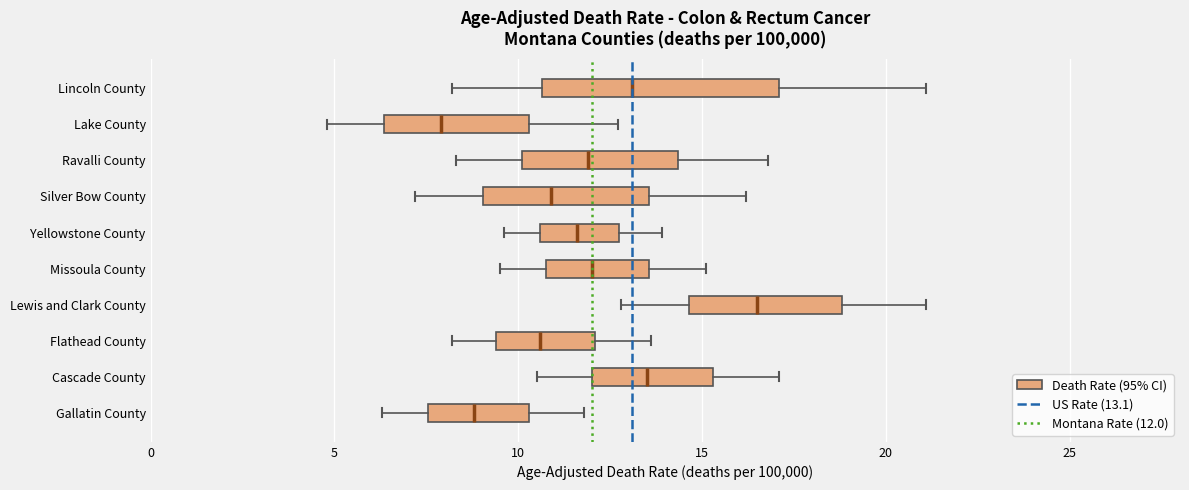

Reading bottom to top, transcribe this box plot: for each box, give where its median line is, the range the box spans, and where its two whiskers end, as read against the x-axis. The values are not printed on the chart, so give them approximately, as read against the axis.

Gallatin County: median 9.0, box 7.5 to 10.5, whiskers 6.5 to 12.0
Cascade County: median 13.5, box 12.0 to 15.5, whiskers 10.5 to 17.0
Flathead County: median 10.5, box 9.5 to 12.0, whiskers 8.0 to 13.5
Lewis and Clark County: median 16.5, box 14.5 to 19.0, whiskers 13.0 to 21.0
Missoula County: median 12.0, box 11.0 to 13.5, whiskers 9.5 to 15.0
Yellowstone County: median 11.5, box 10.5 to 13.0, whiskers 9.5 to 14.0
Silver Bow County: median 11.0, box 9.0 to 13.5, whiskers 7.0 to 16.0
Ravalli County: median 12.0, box 10.0 to 14.5, whiskers 8.5 to 17.0
Lake County: median 8.0, box 6.5 to 10.5, whiskers 5.0 to 12.5
Lincoln County: median 13.0, box 10.5 to 17.0, whiskers 8.0 to 21.0